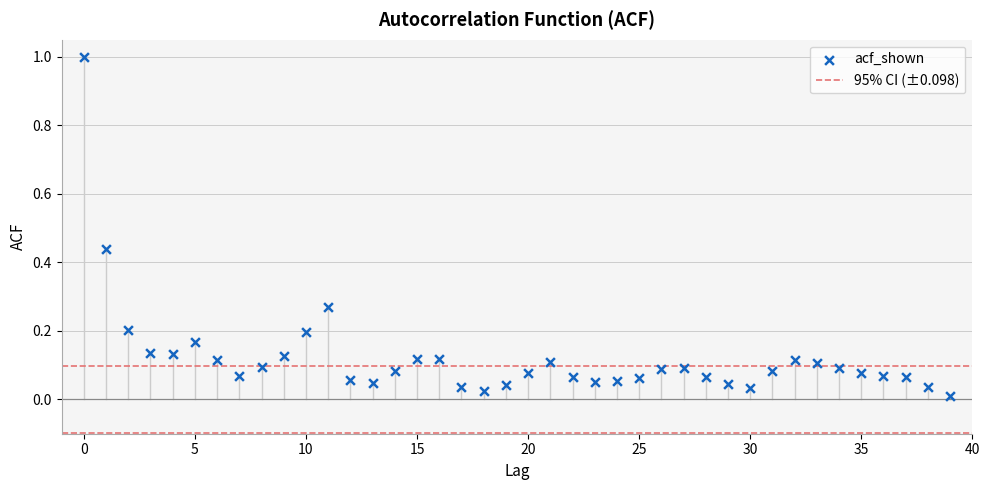

What is the range of Y values (max minus min)?

1.0